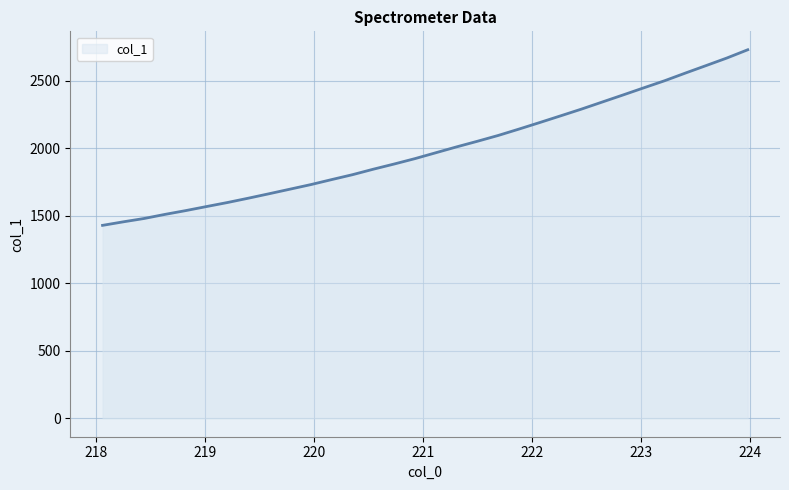

What is the smallest value displayed?

1429.7